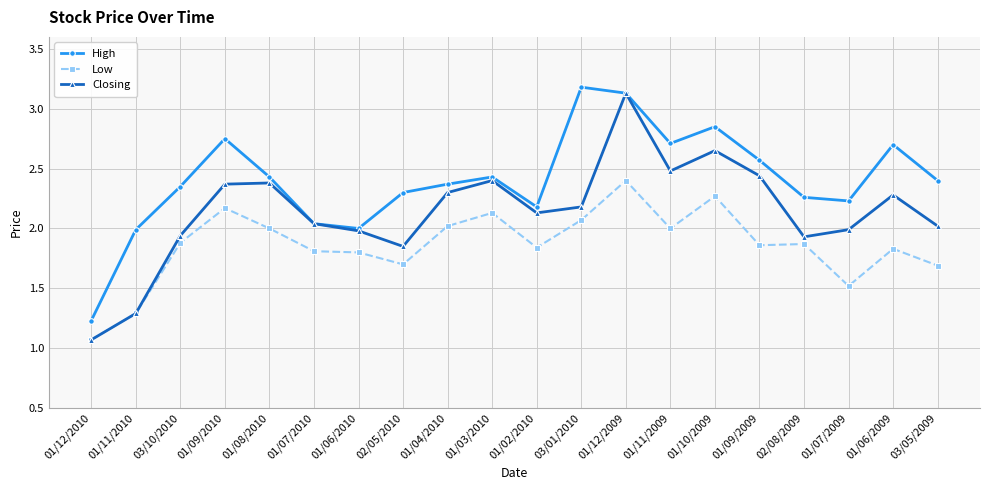

Rank the series by their maximum value, from highest to lowest.

High, Closing, Low